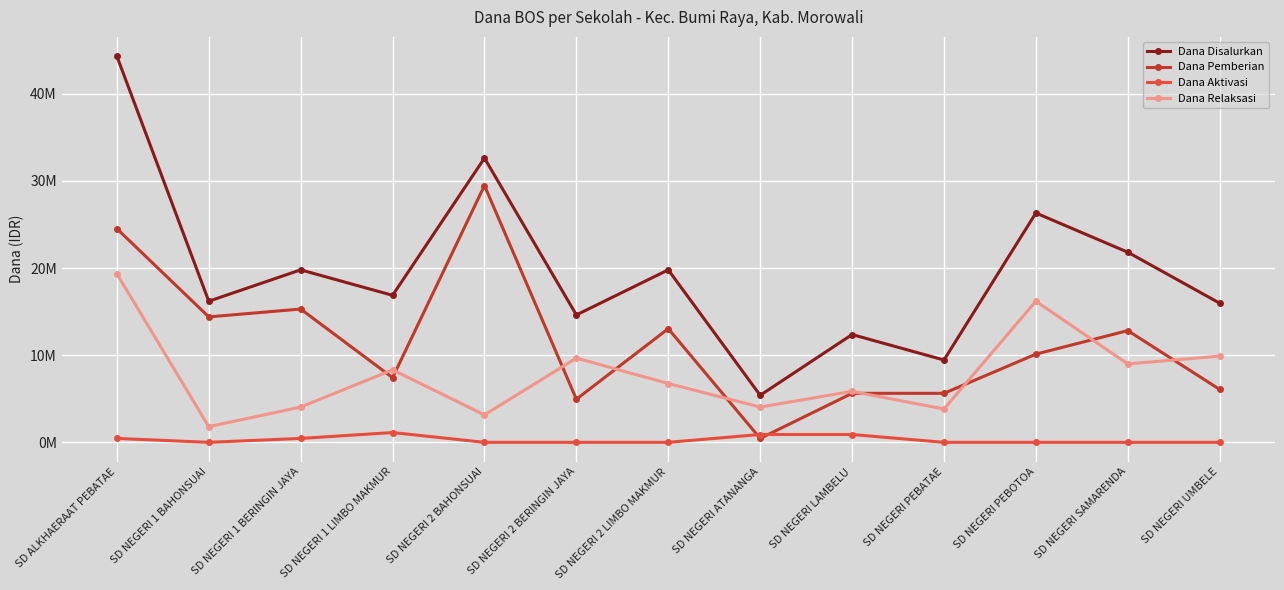

In Dana Aktivasi, how many points are higher than both neighbors (excluding endpoints)?

1